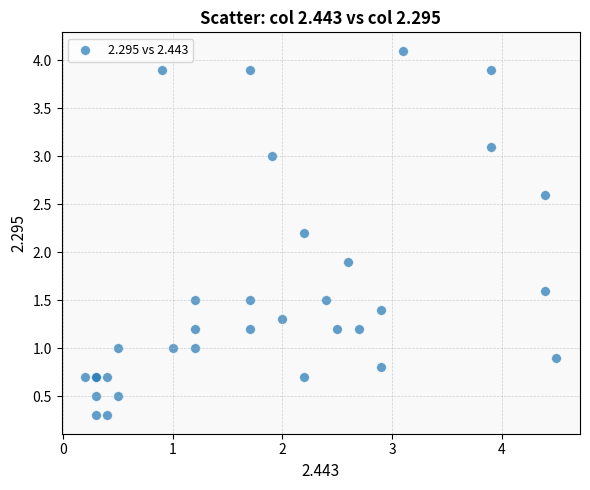

What Y value in the scatter plot is closest to 2?

1.9